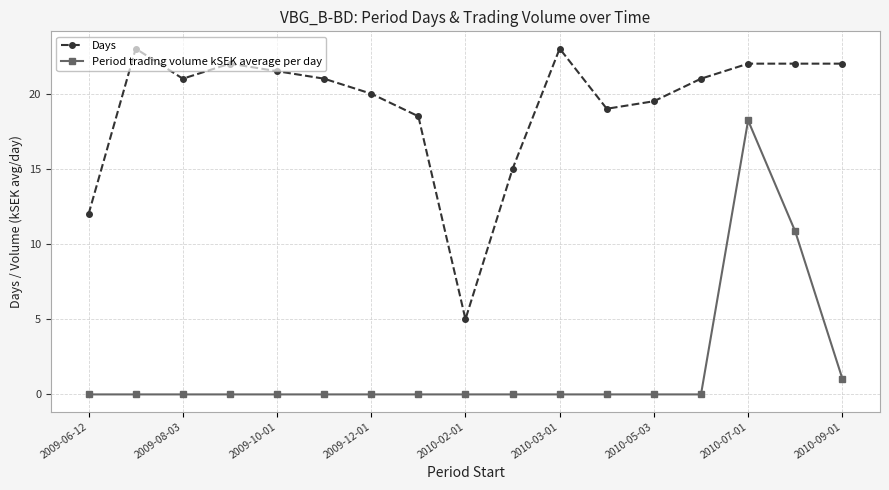

What is the value of the Days point at the 6th from the left?

21.0